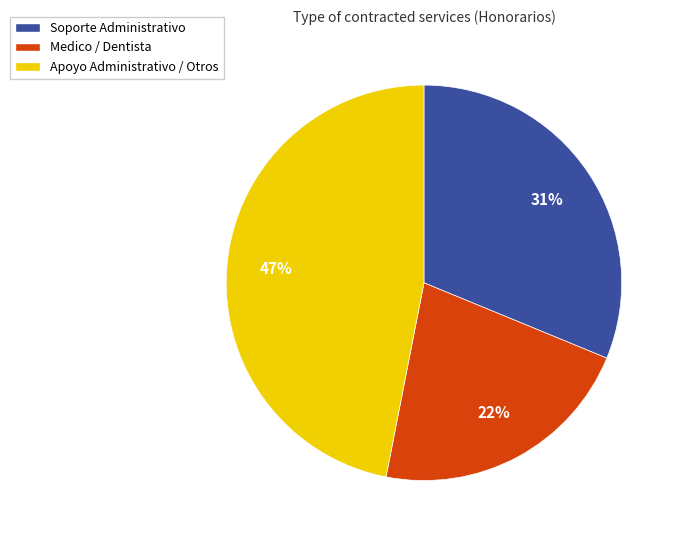

The Soporte Administrativo slice represents 19% of the pie. True or false?

False